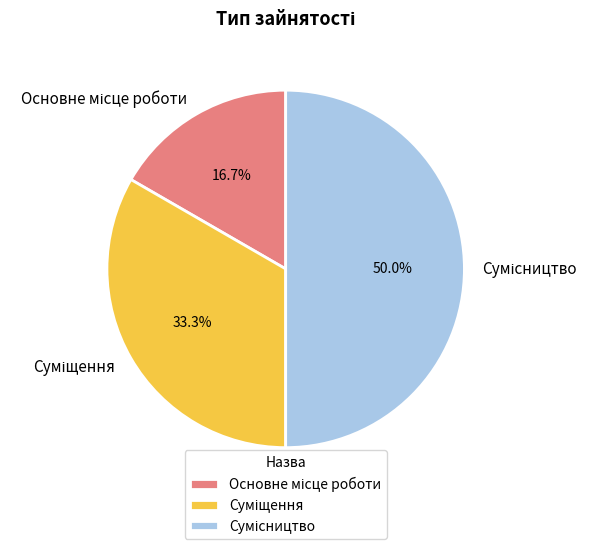

Count the number of slices in the pie.

3